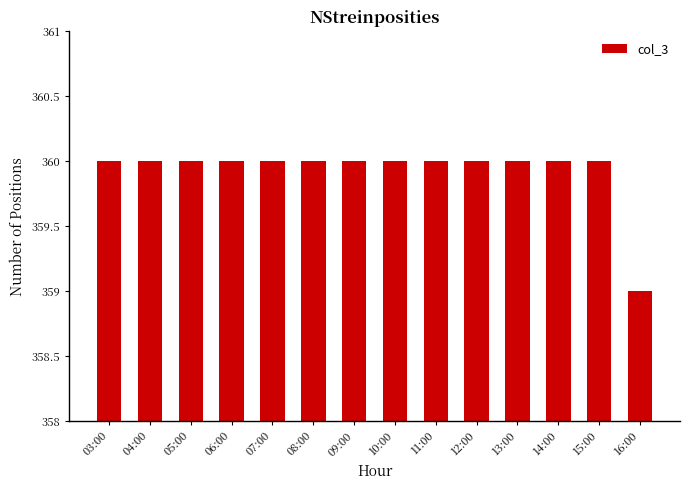

True or false: the data shows 609 at 04:00.

False